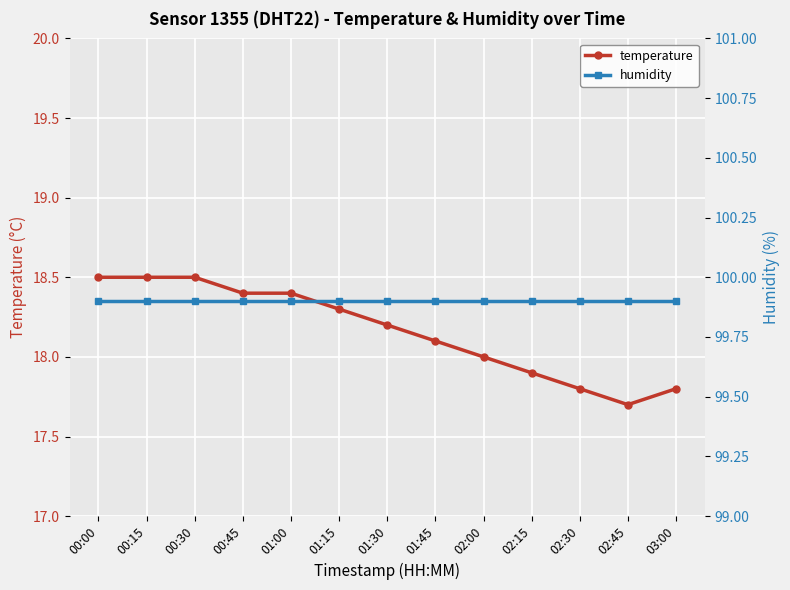

What are all the series names shown in the legend?

temperature, humidity